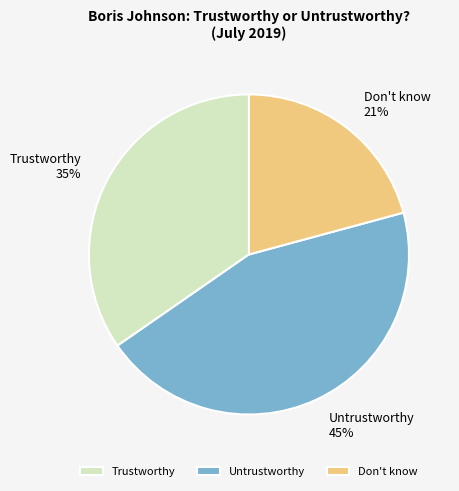

Combined, do Don't know and Untrustworthy account for over 50%?

Yes